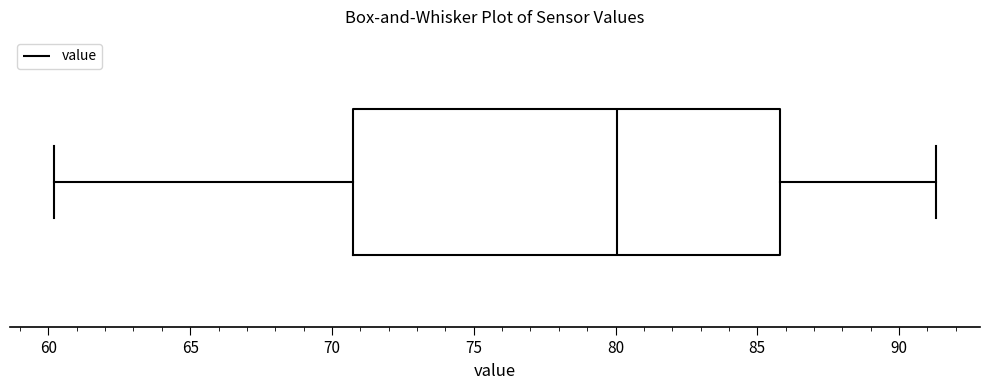

Transcribe this box plot: give where the median line is, the range the box spans, and where the two whiskers end, as read against the x-axis. The values are not printed on the chart, so give them approximately, as read against the axis.

median 80.0, box 71.0 to 86.0, whiskers 60.0 to 91.5